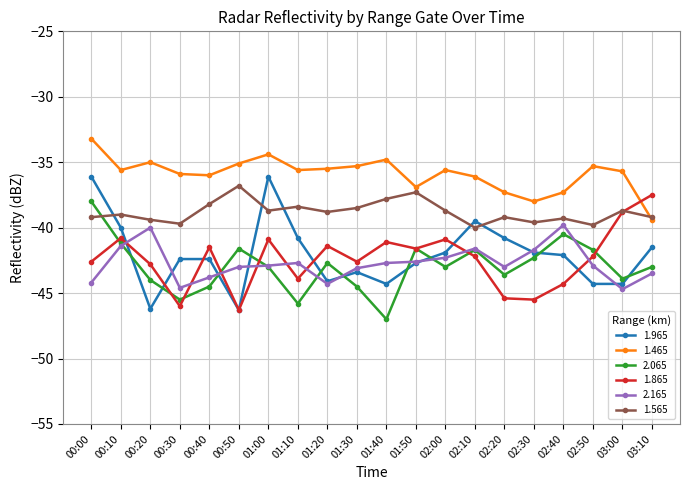

What is the total value across all series at 03:10?

-244.1